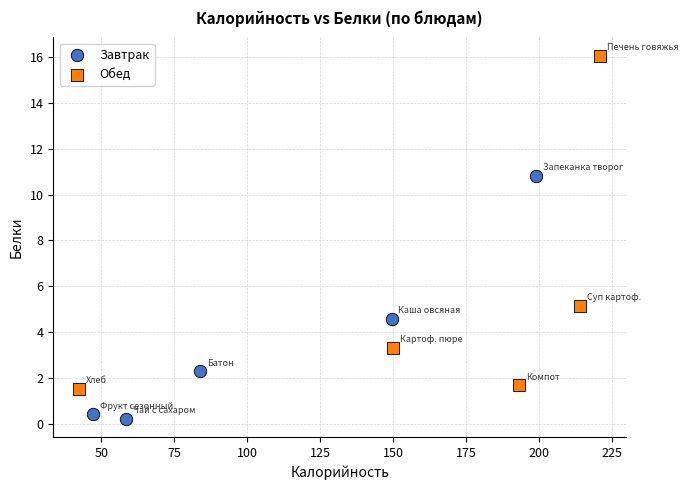

Which series contains the lowest Y value?

Завтрак